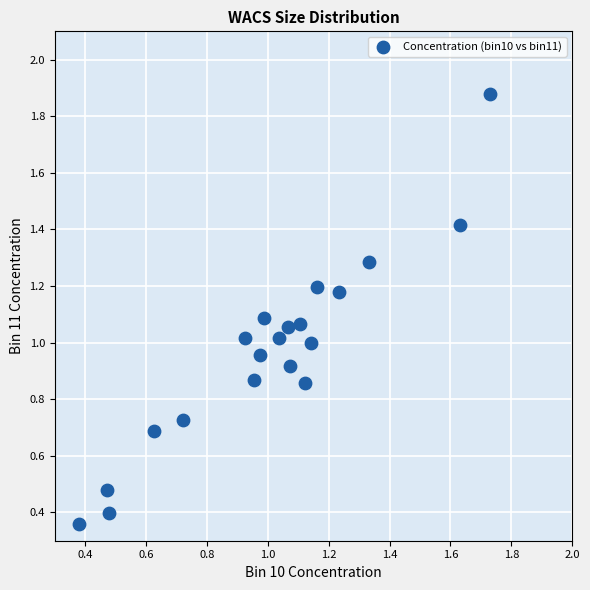

What is the range of Y values (max minus min)?

1.5